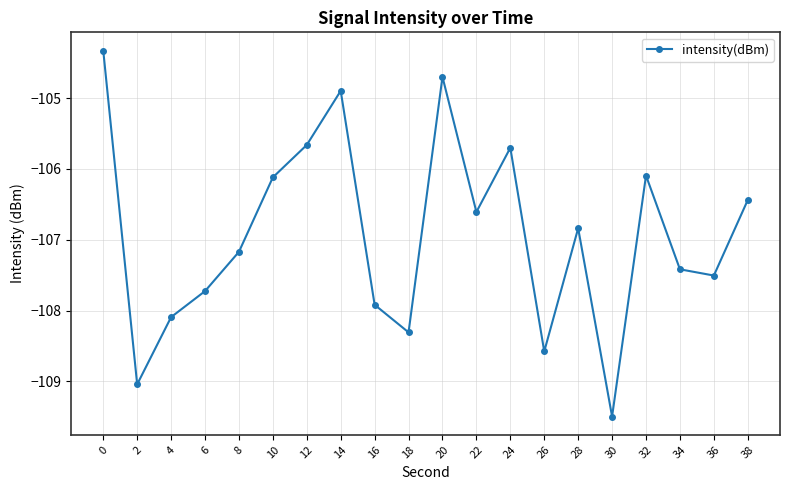

What is the difference between the second highest and minimum values?

4.8